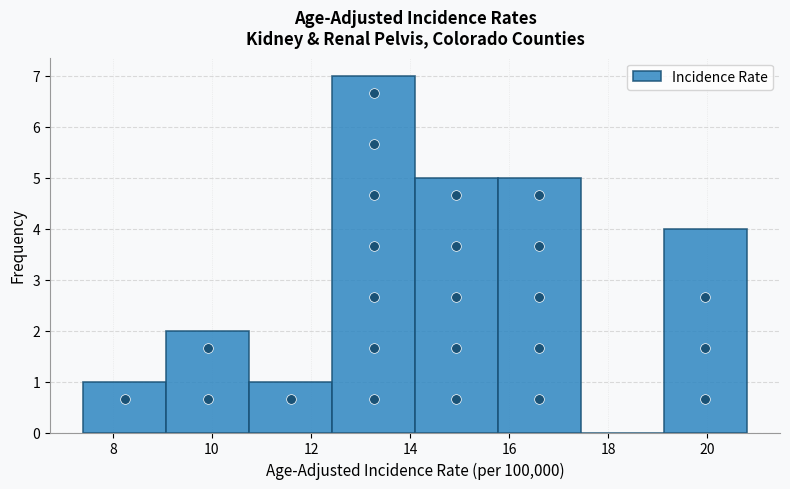

What is the height of the bar covering 7.4 to 9.0 on the x-axis? Neither the bar edges nor the heights are printed on the chart, so give them approximately, as read against the axes.

1